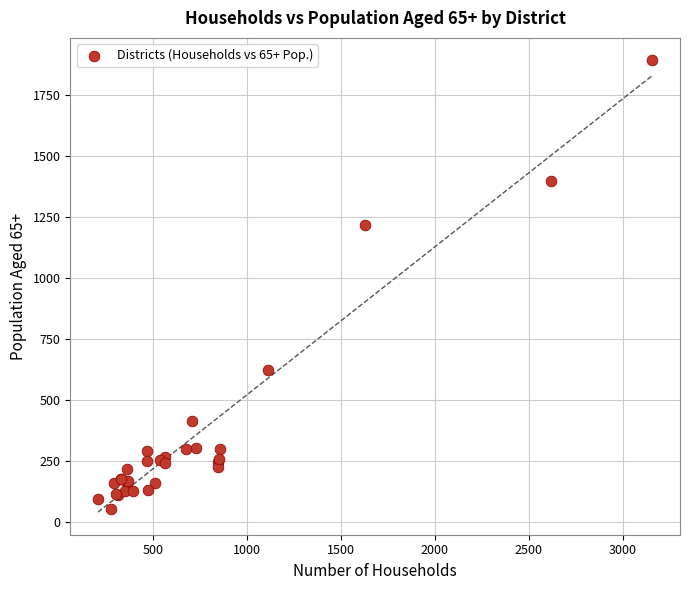

What Y value in the scatter plot is closest to 972?

1217